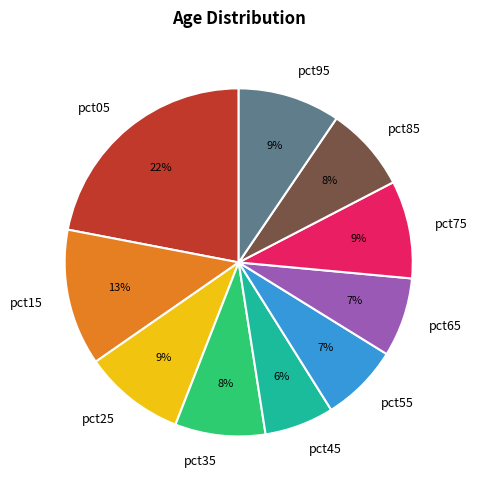

Is pct25 the majority of the pie?

No